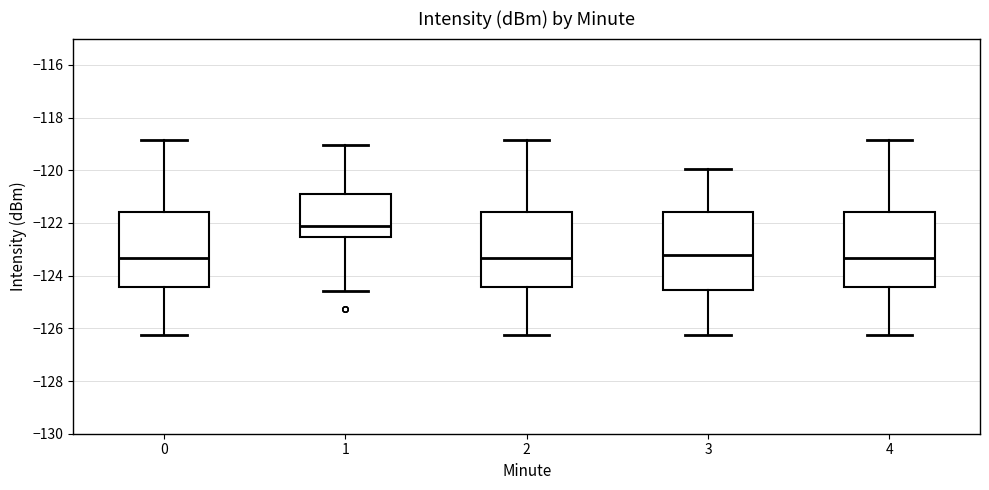

Reading left to right, transcribe this box plot: for each box, give where its median line is, the range the box spans, and where its two whiskers end, as read against the y-axis. The values are not printed on the chart, so give them approximately, as read against the axis.

0: median -123.4, box -124.4 to -121.6, whiskers -126.2 to -118.8
1: median -122.2, box -122.6 to -121.0, whiskers -124.6 to -119.0
2: median -123.4, box -124.4 to -121.6, whiskers -126.2 to -118.8
3: median -123.2, box -124.6 to -121.6, whiskers -126.2 to -120.0
4: median -123.4, box -124.4 to -121.6, whiskers -126.2 to -118.8